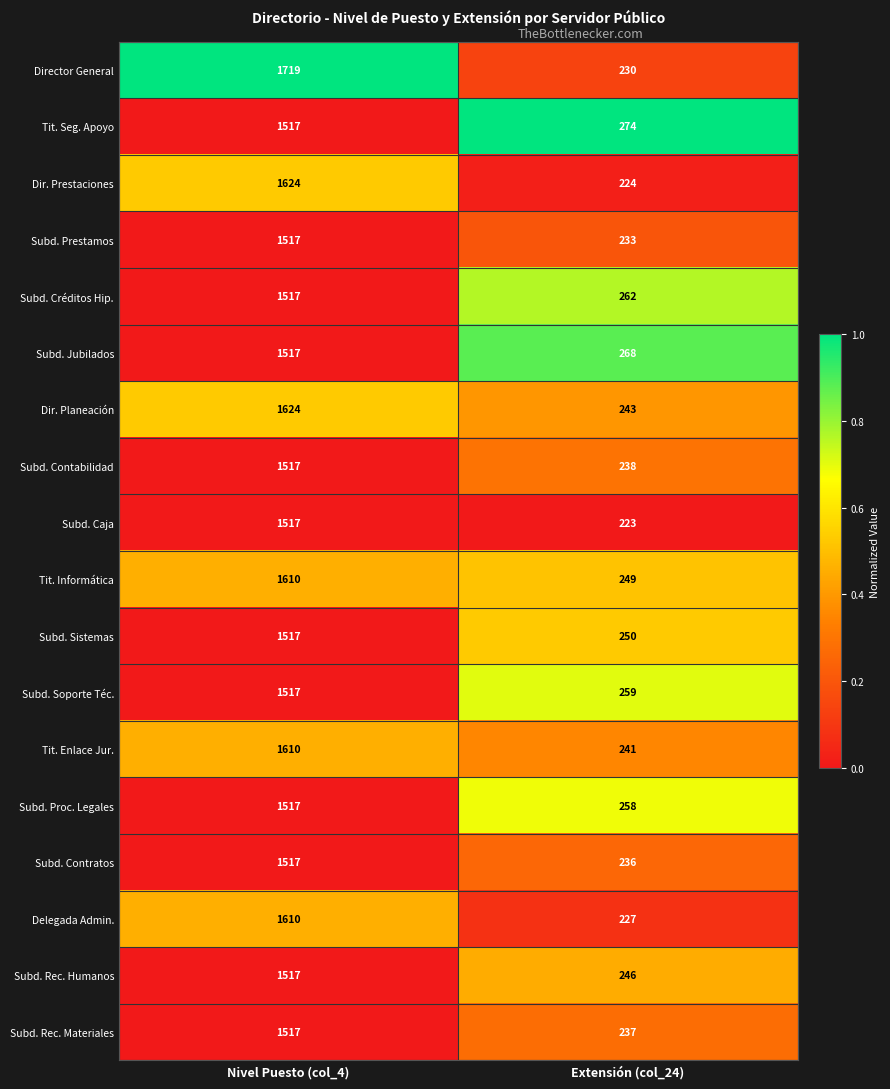

True or false: Subd. Proc. Legales has a value of 78 at Extensión (col_24).

False